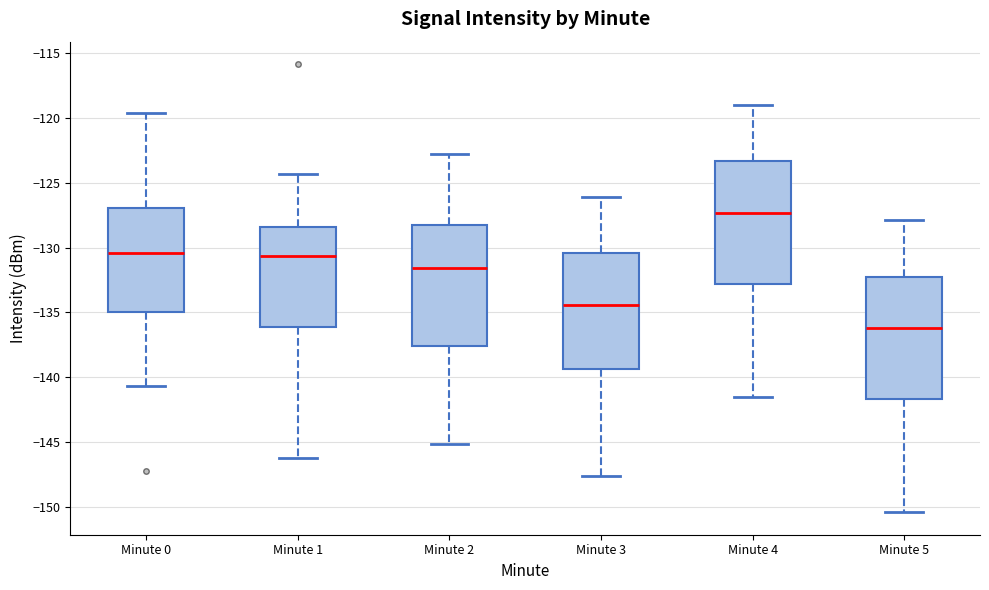

Which box's median line is the lowest?

Minute 5